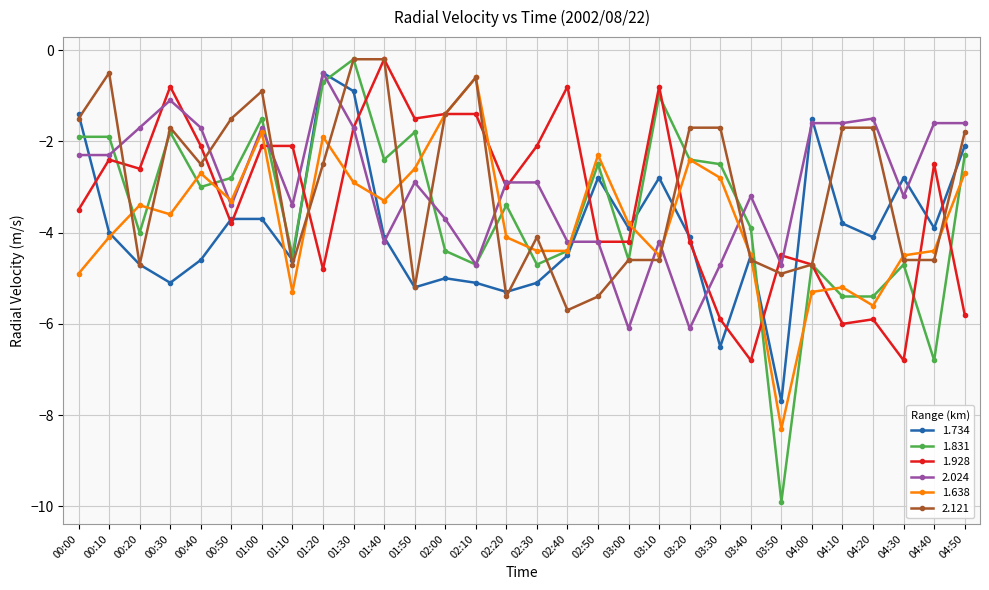

Which series has the largest range (max minus min)?

1.831